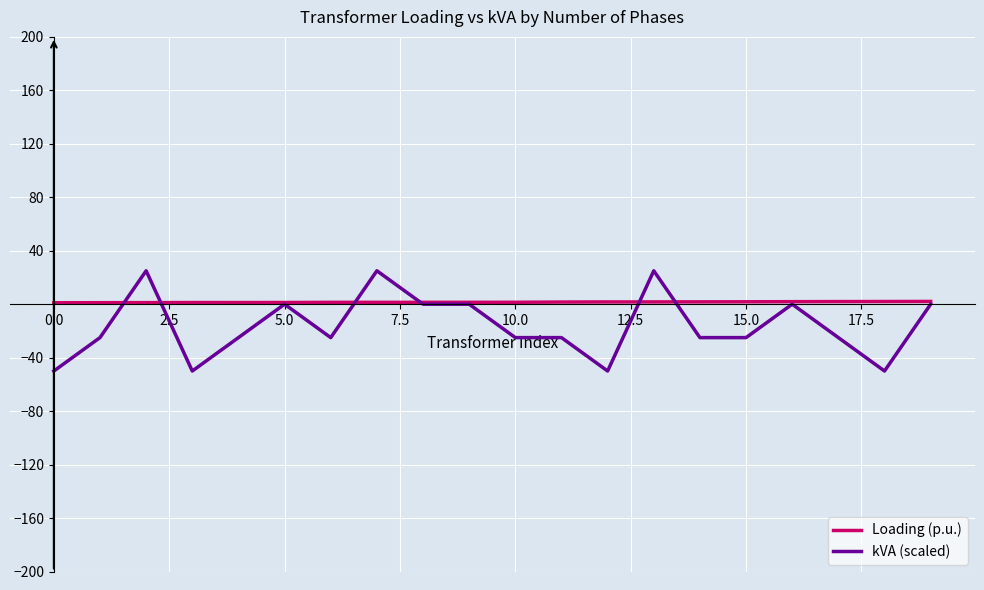

What is the minimum value shown in the chart?

-50.0